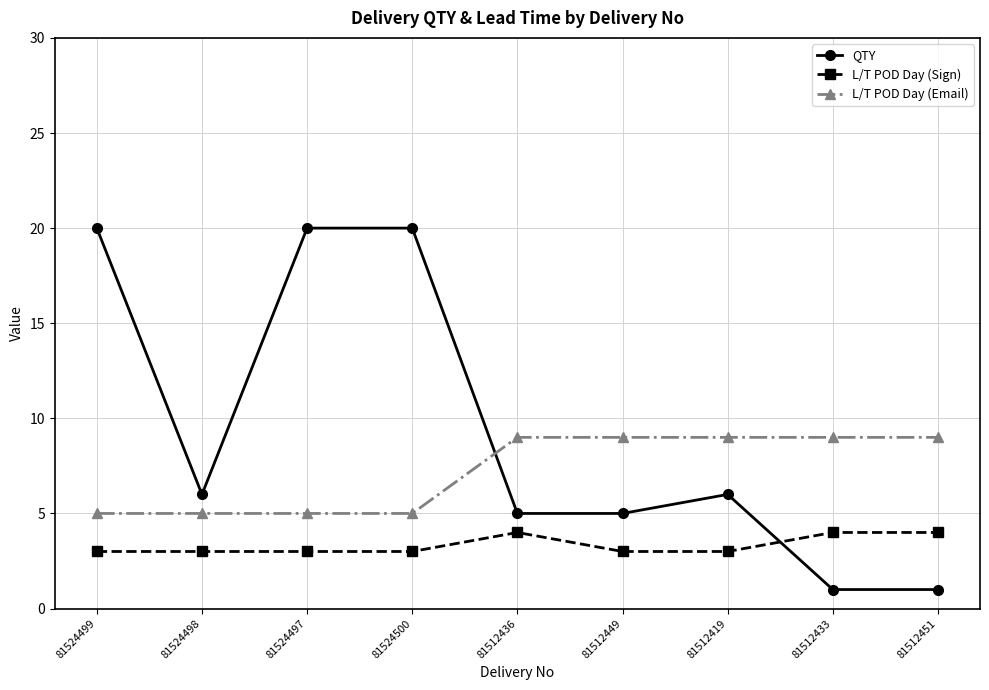

Does the chart have visible grid lines?

Yes